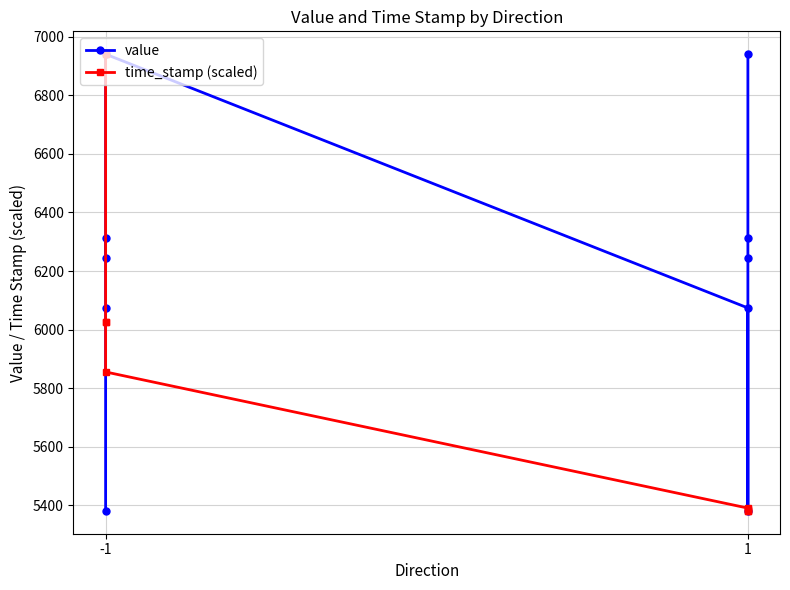

True or false: value and time_stamp (scaled) intersect in this chart.

True